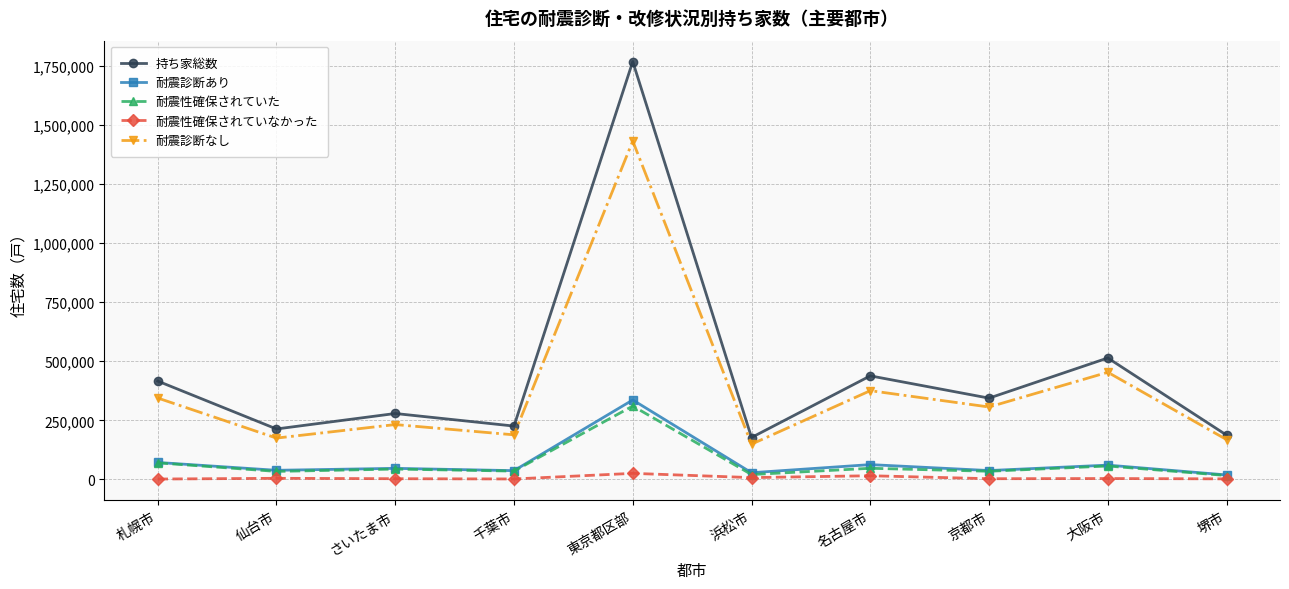

Does the chart have visible grid lines?

Yes